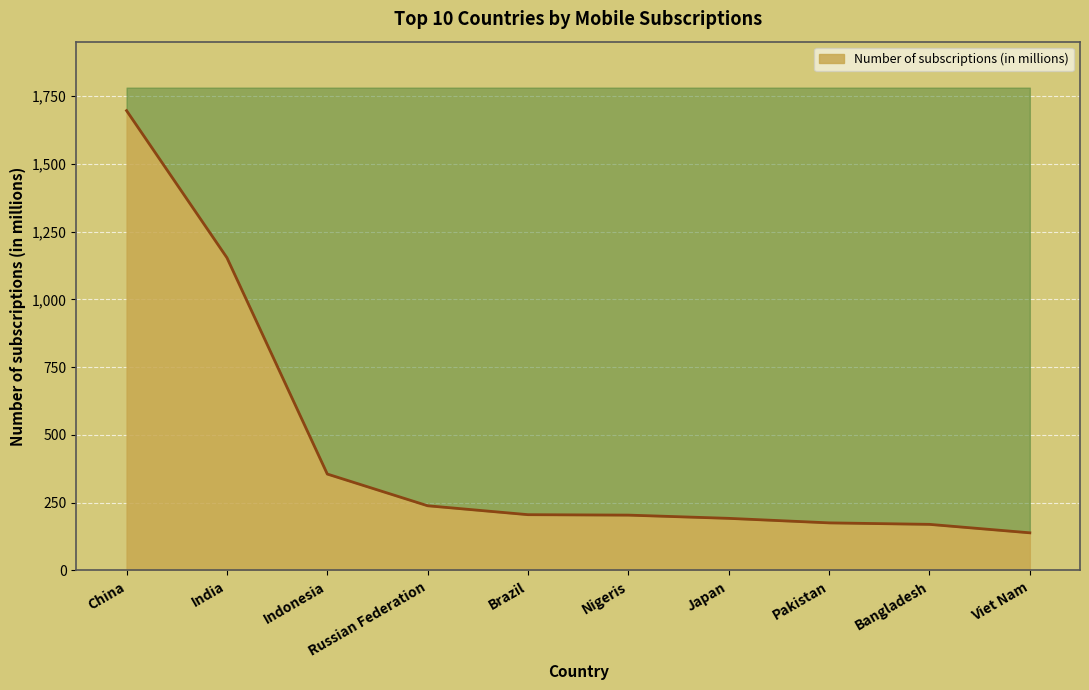

What is the difference between the second highest and second lowest values?

983.6